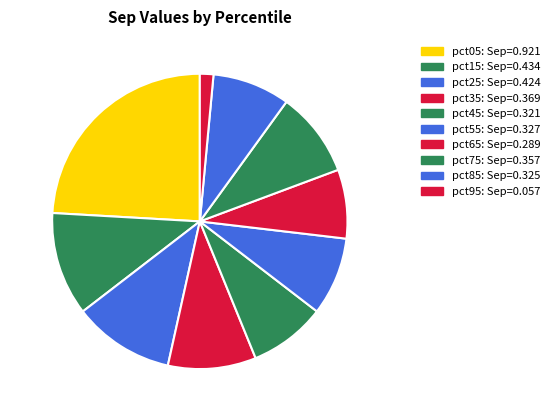

Is the sum of pct45 and pct55 greater than half?

No